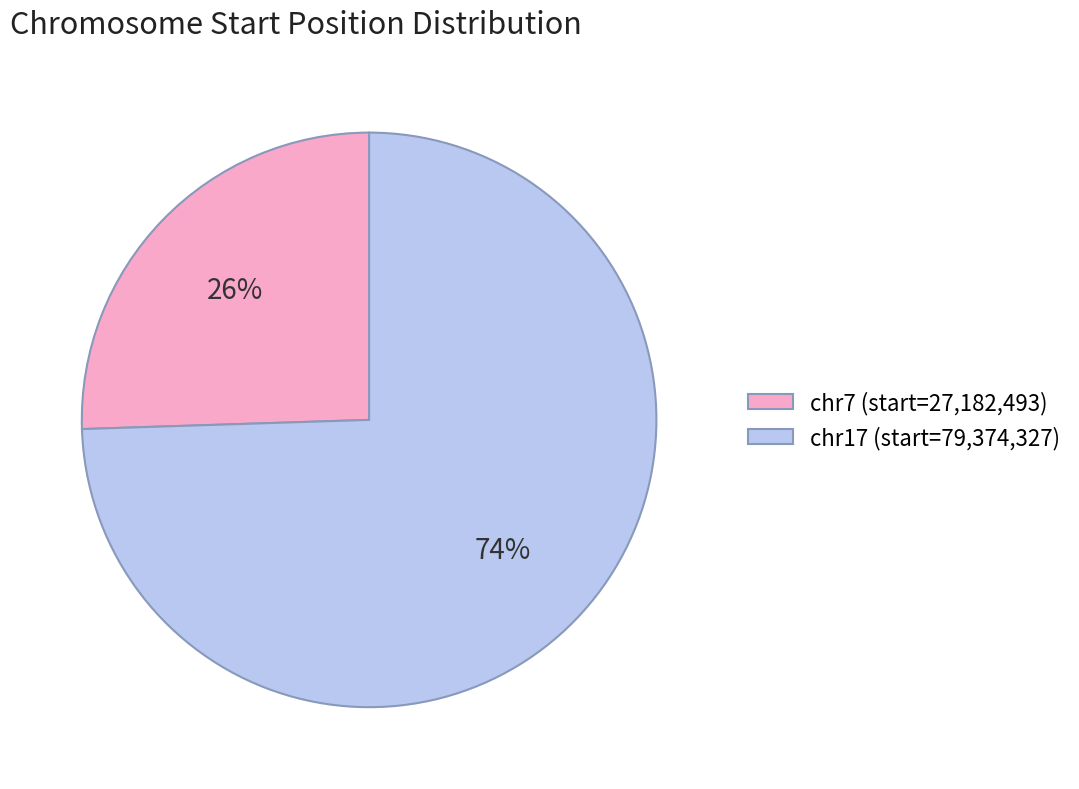

The chr7 slice represents 26% of the pie. True or false?

True